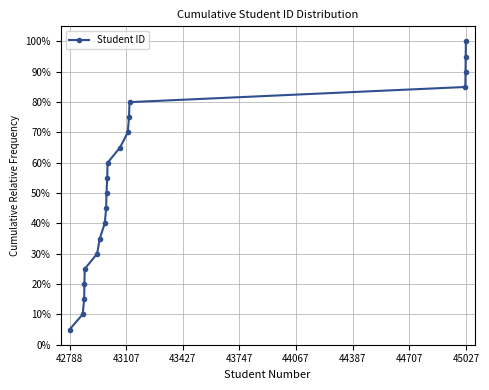

What is the minimum value shown in the chart?

5.0